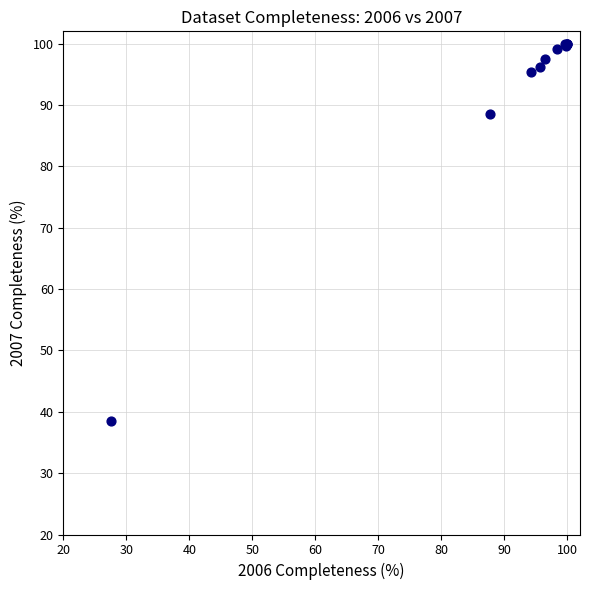

What Y value in the scatter plot is closest to 69?

88.6